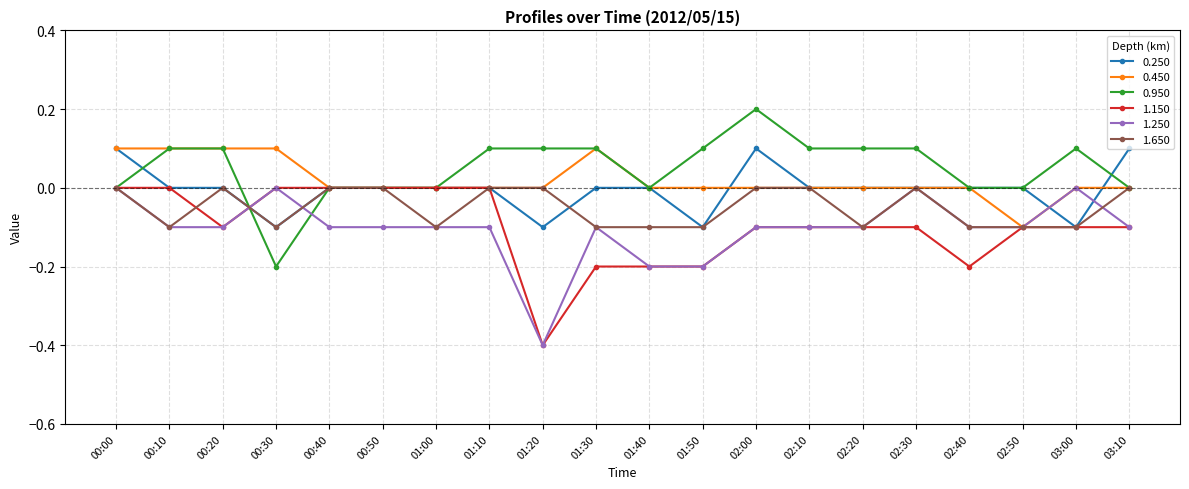

What is the label of the 10th point from the left?

01:30